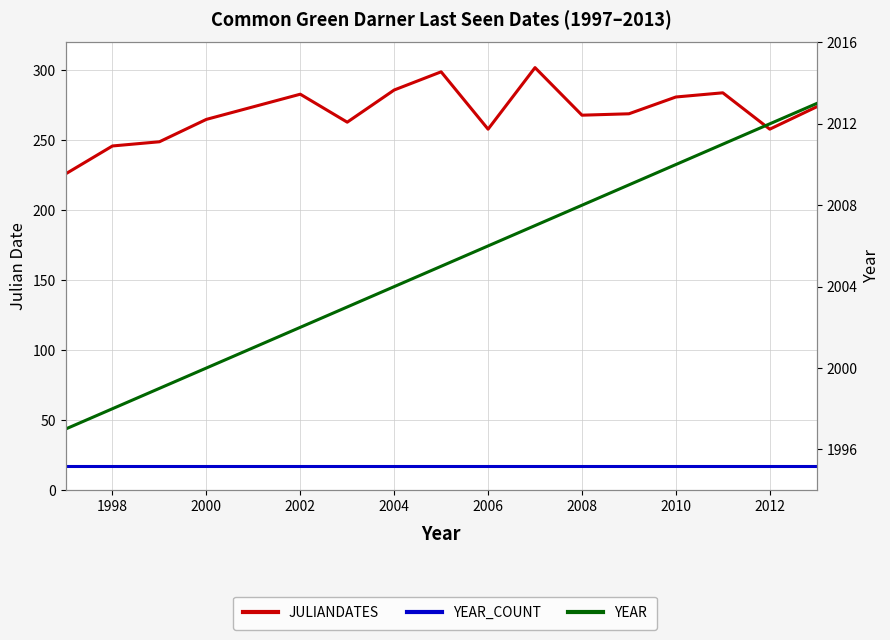

At how many categories does at least one series exceed 1383?

17